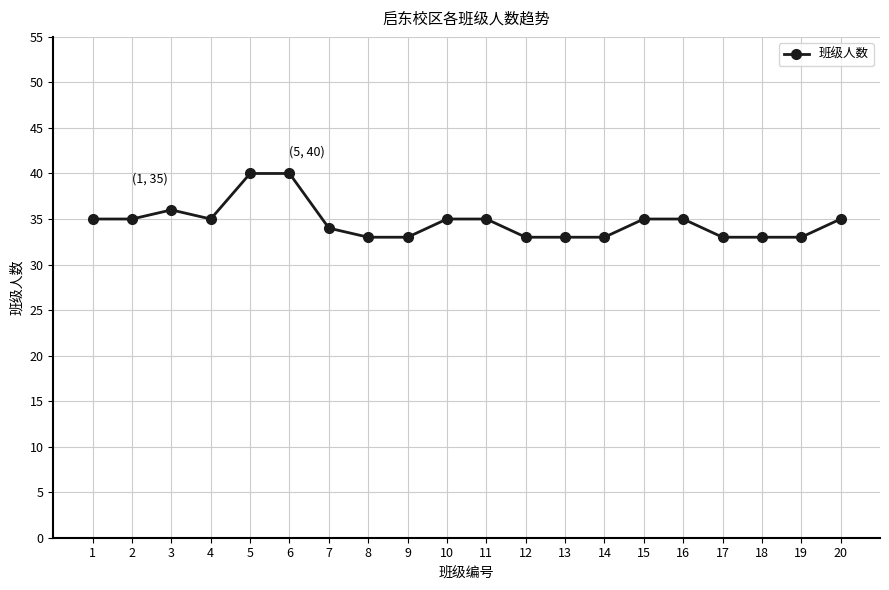

What is the average value?

35